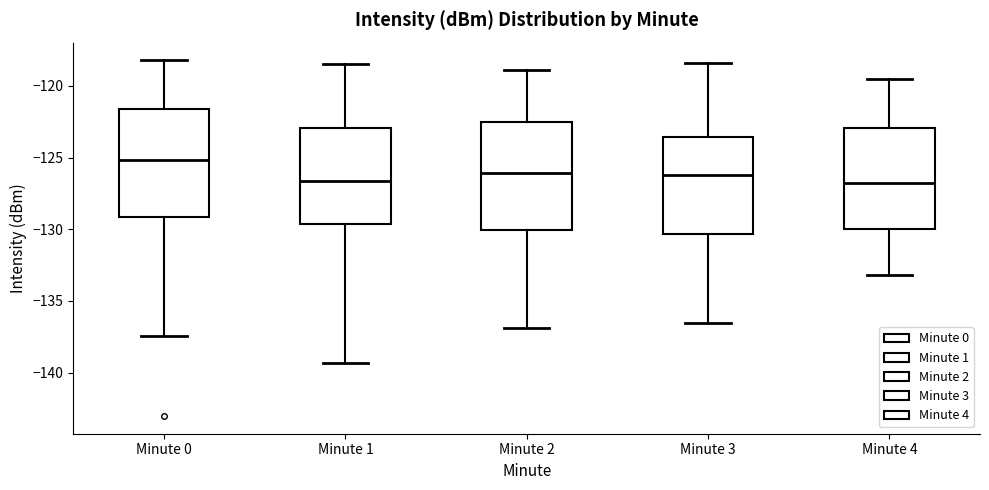

Reading left to right, transcribe this box plot: for each box, give where its median line is, the range the box spans, and where its two whiskers end, as read against the y-axis. The values are not printed on the chart, so give them approximately, as read against the axis.

Minute 0: median -125.0, box -129.0 to -121.5, whiskers -137.5 to -118.0
Minute 1: median -126.5, box -129.5 to -123.0, whiskers -139.5 to -118.5
Minute 2: median -126.0, box -130.0 to -122.5, whiskers -137.0 to -119.0
Minute 3: median -126.0, box -130.5 to -123.5, whiskers -136.5 to -118.5
Minute 4: median -126.5, box -130.0 to -123.0, whiskers -133.0 to -119.5